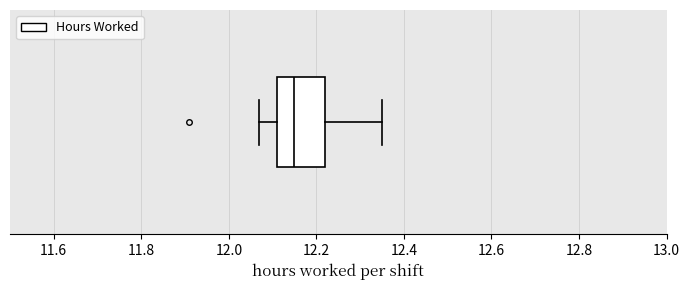

Transcribe this box plot: give where the median line is, the range the box spans, and where the two whiskers end, as read against the x-axis. The values are not printed on the chart, so give them approximately, as read against the axis.

median 12.16, box 12.12 to 12.22, whiskers 12.08 to 12.36